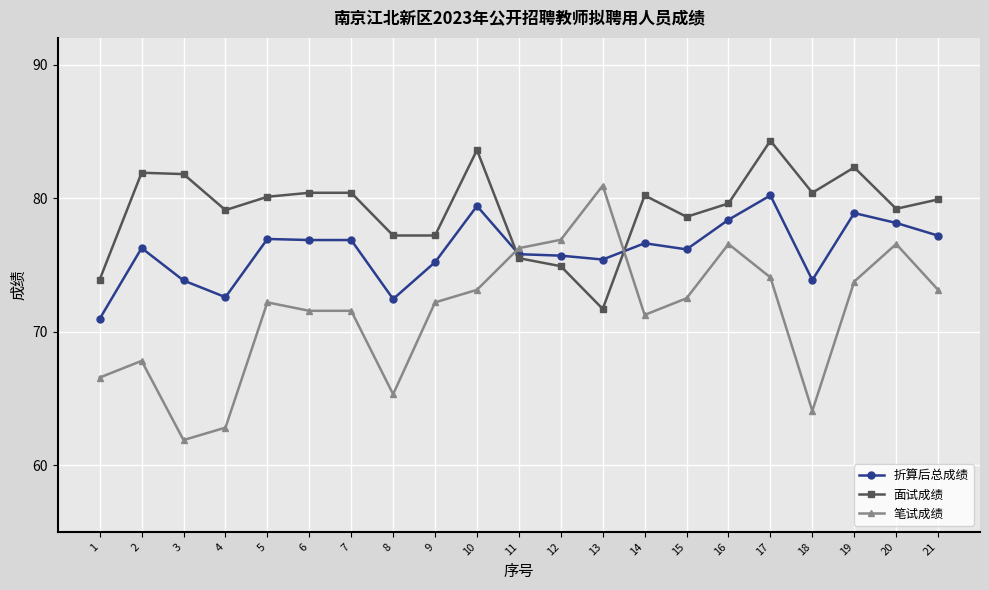

What is the value of the 面试成绩 point at the 10th from the left?

83.6